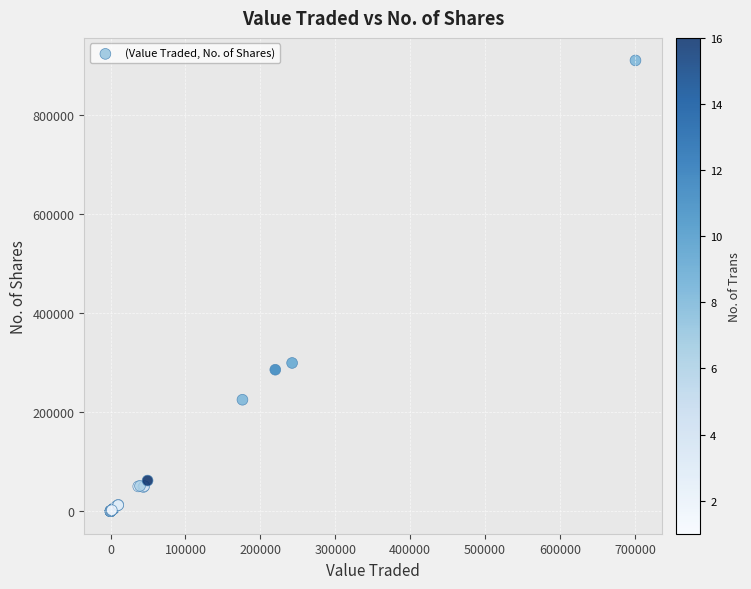

What Y value in the scatter plot is closest to 455030?

299246